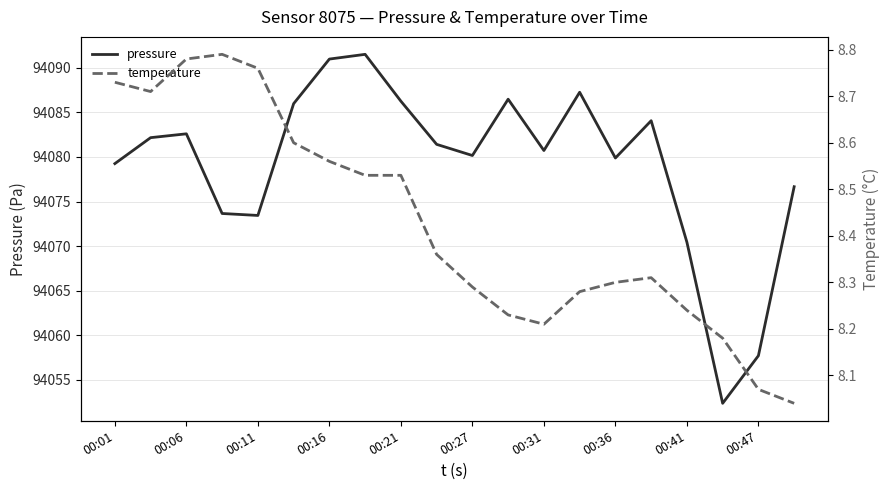

True or false: pressure has a value of 94079.2 at 00:01.

True